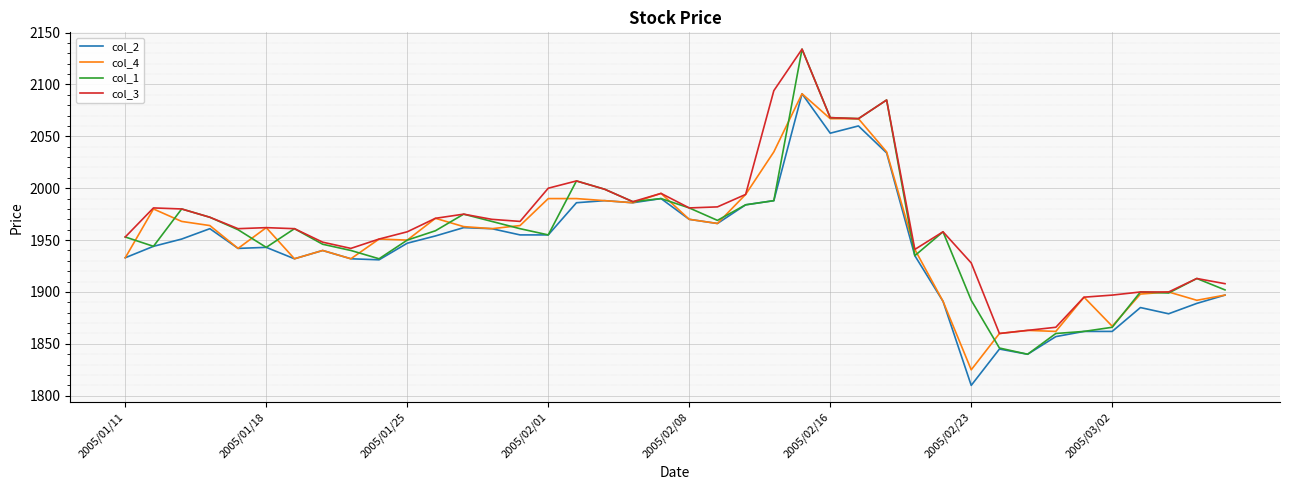

What is the lowest value of the col_4 series?

1825